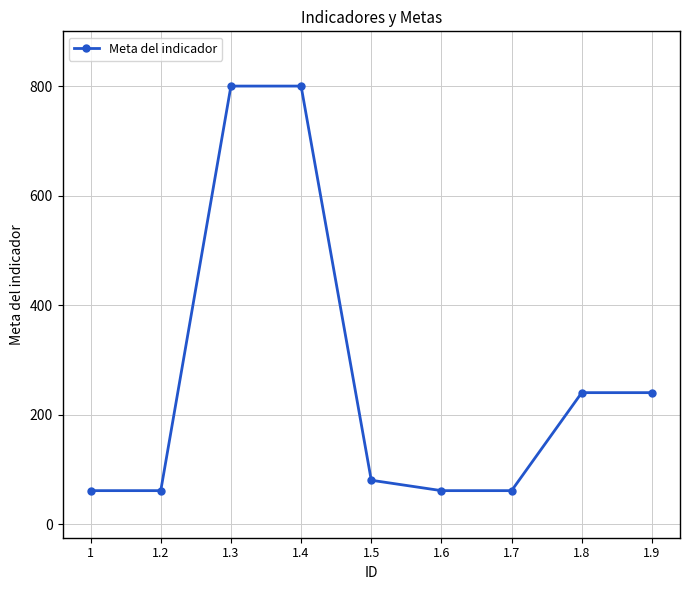

The value at 1.8 is 321. True or false?

False